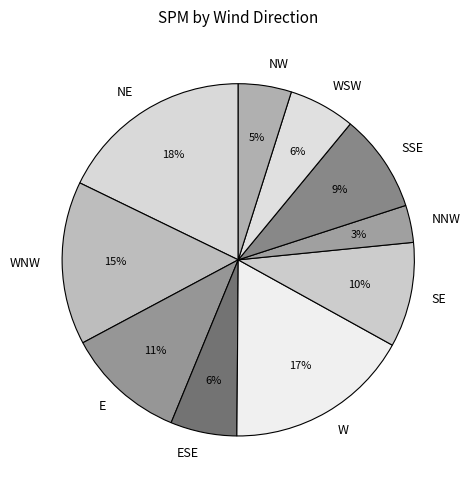

Between SSE and ESE, which is larger?

SSE